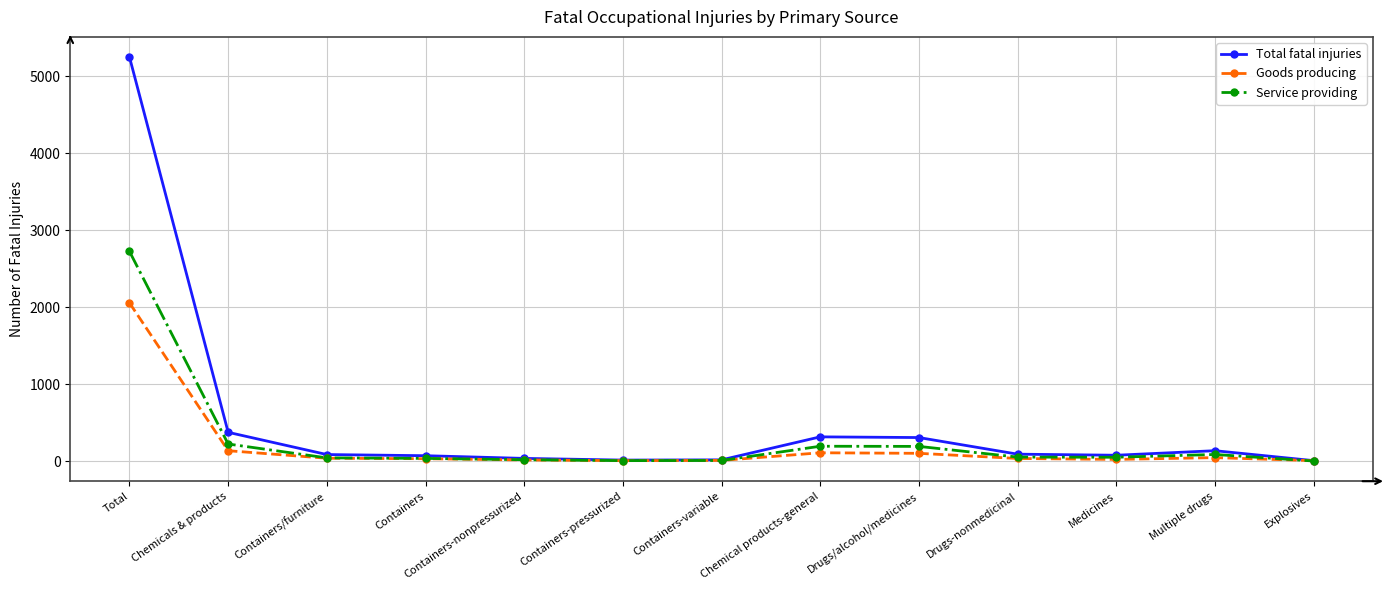

What is the difference between the maximum and minimum values in the Goods producing series?

2050